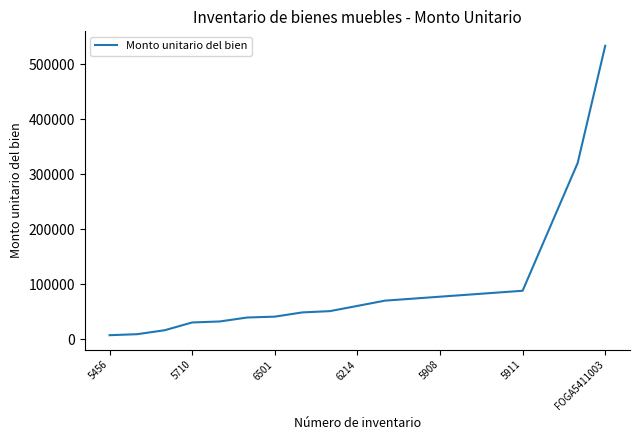

What is the difference between the maximum and minimum values?

525992.9